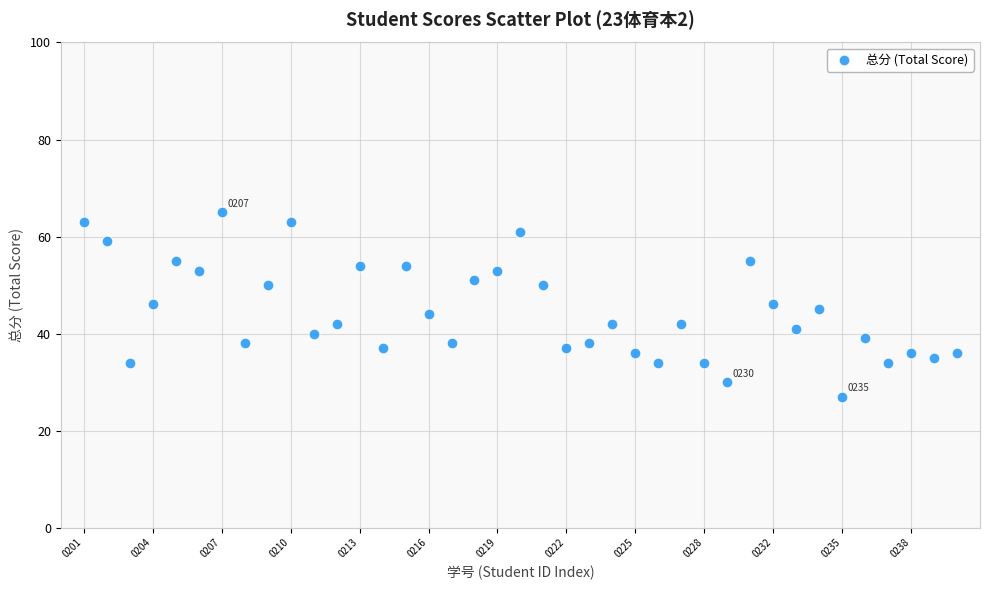

What is the range of Y values (max minus min)?

38